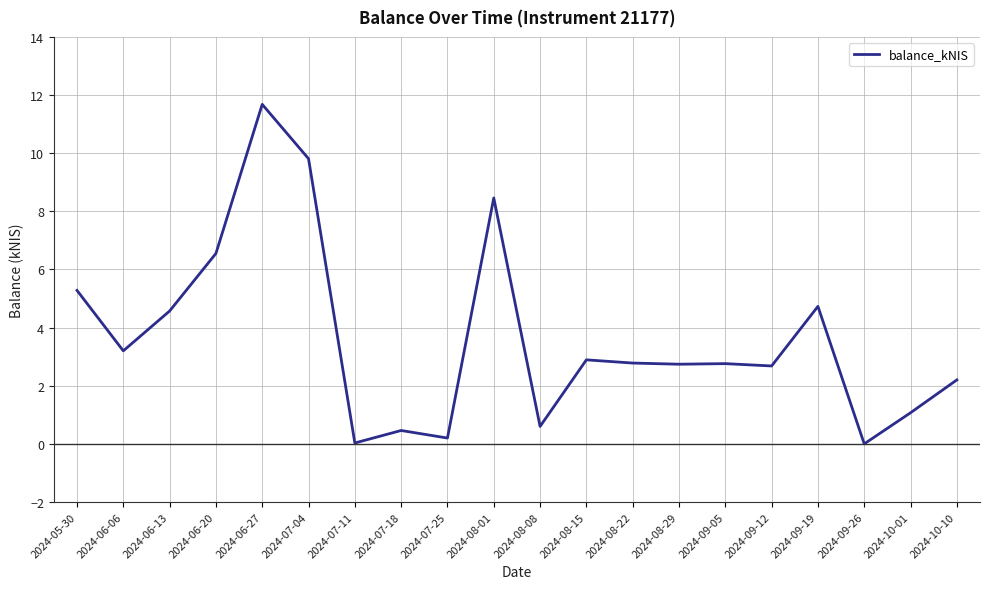

At which category does the chart reach its peak across all series?

2024-06-27